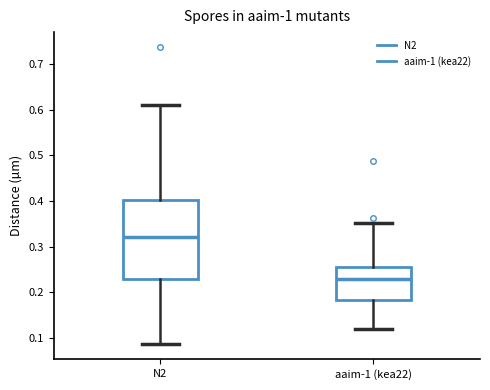

Reading left to right, transcribe this box plot: for each box, give where its median line is, the range the box spans, and where its two whiskers end, as read against the y-axis. The values are not printed on the chart, so give them approximately, as read against the axis.

N2: median 0.32, box 0.23 to 0.40, whiskers 0.09 to 0.61
aaim-1 (kea22): median 0.23, box 0.18 to 0.25, whiskers 0.12 to 0.35